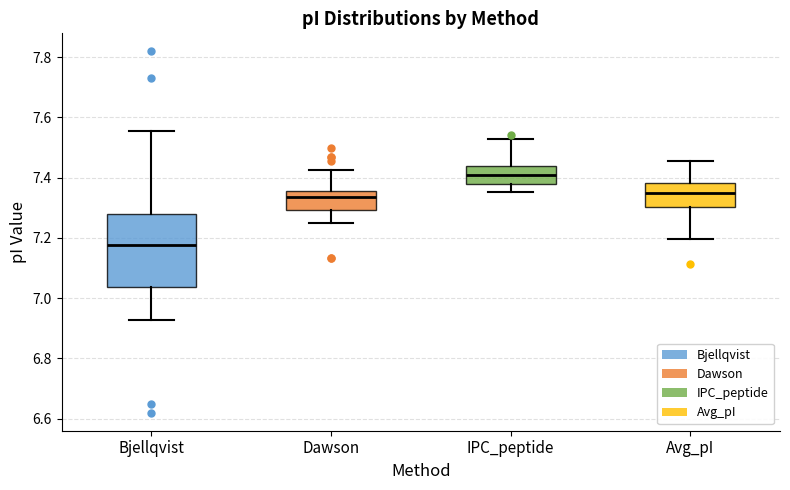

Reading left to right, transcribe this box plot: for each box, give where its median line is, the range the box spans, and where its two whiskers end, as read against the y-axis. The values are not printed on the chart, so give them approximately, as read against the axis.

Bjellqvist: median 7.18, box 7.04 to 7.28, whiskers 6.92 to 7.56
Dawson: median 7.34, box 7.30 to 7.36, whiskers 7.24 to 7.42
IPC_peptide: median 7.42, box 7.38 to 7.44, whiskers 7.36 to 7.52
Avg_pI: median 7.34, box 7.30 to 7.38, whiskers 7.20 to 7.46